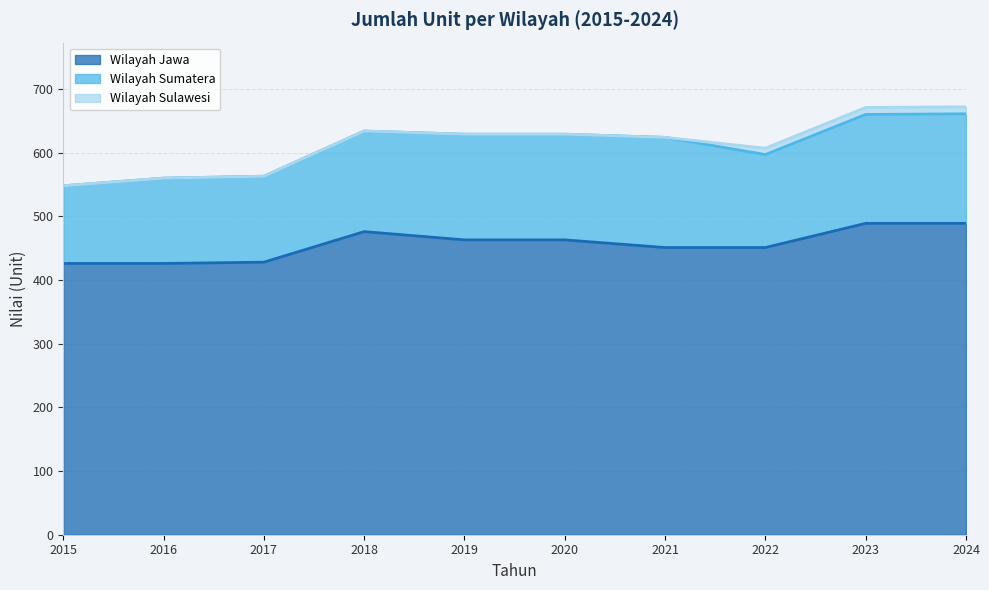

How many data points does each series have?

10